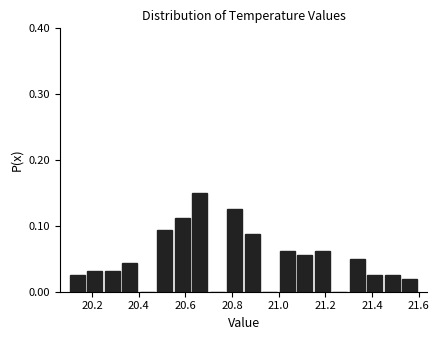

Around what value on the x-axis is the tallest bar? Give the approximate position of its centre, as read against the axis.

20.66